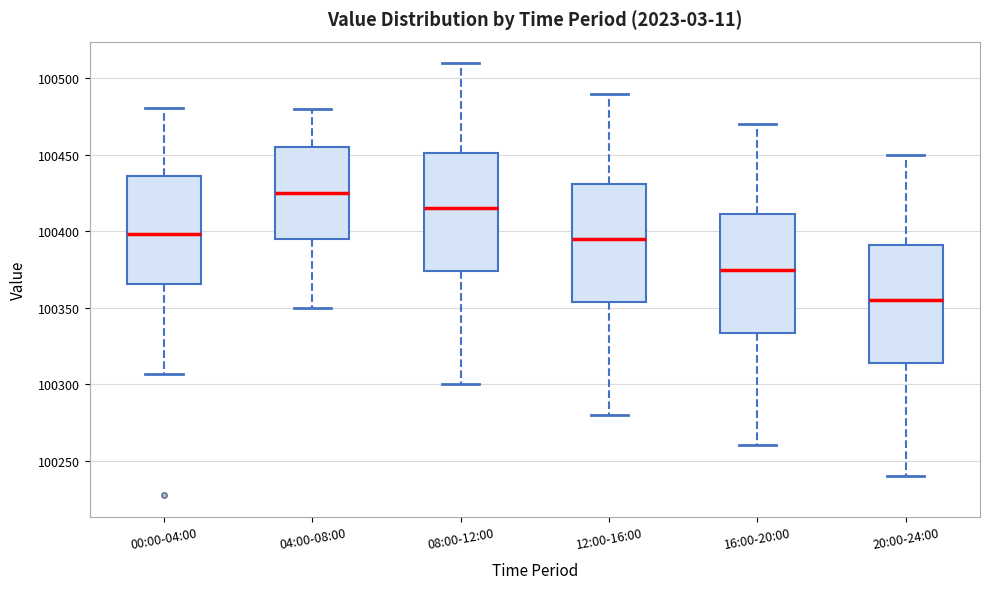

Which box has the highest median line?

04:00-08:00